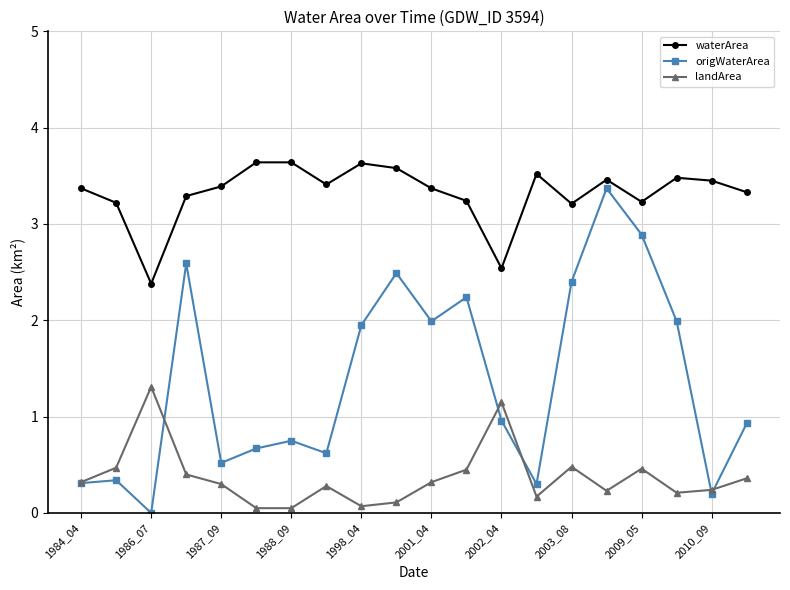

True or false: landArea has more than 0 points higher than both neighbors.

True